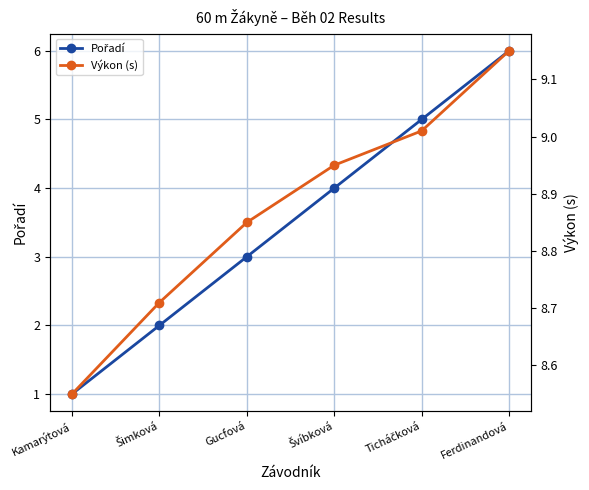

At which category is the sum across all series the highest?

Ferdinandová